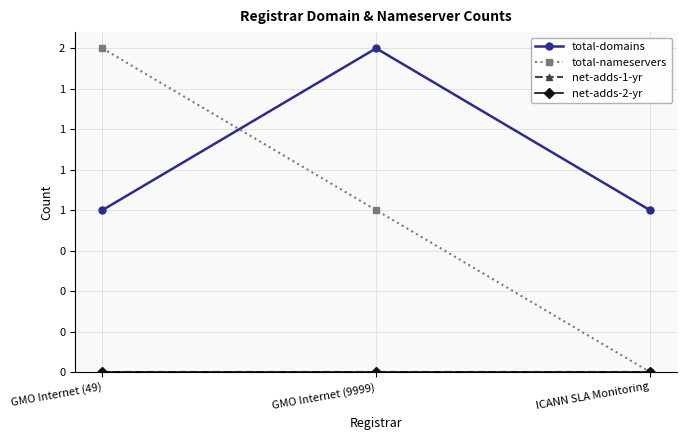

Count the total-nameservers values in the range 0 to 2.

3